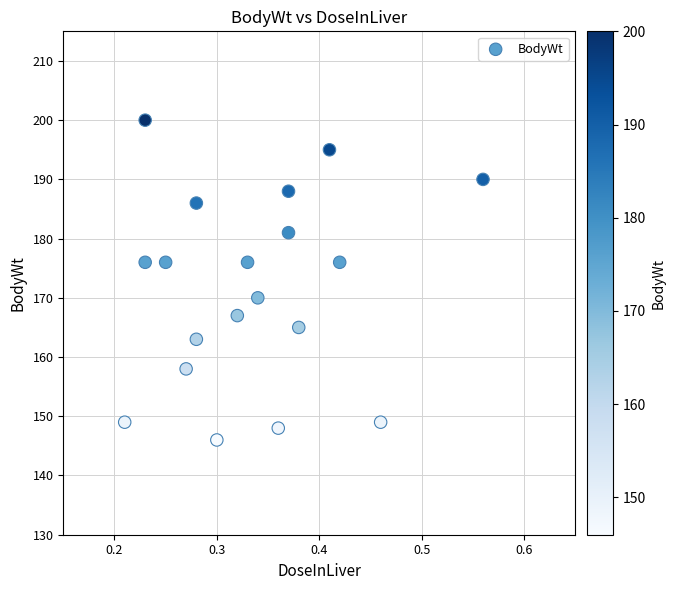

What is the range of Y values (max minus min)?

54